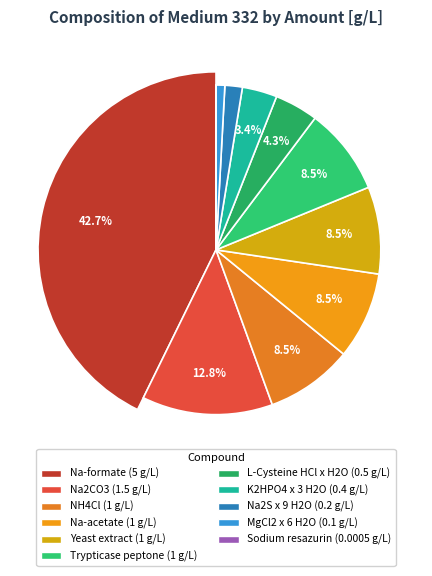

Is there a majority slice in this chart?

No